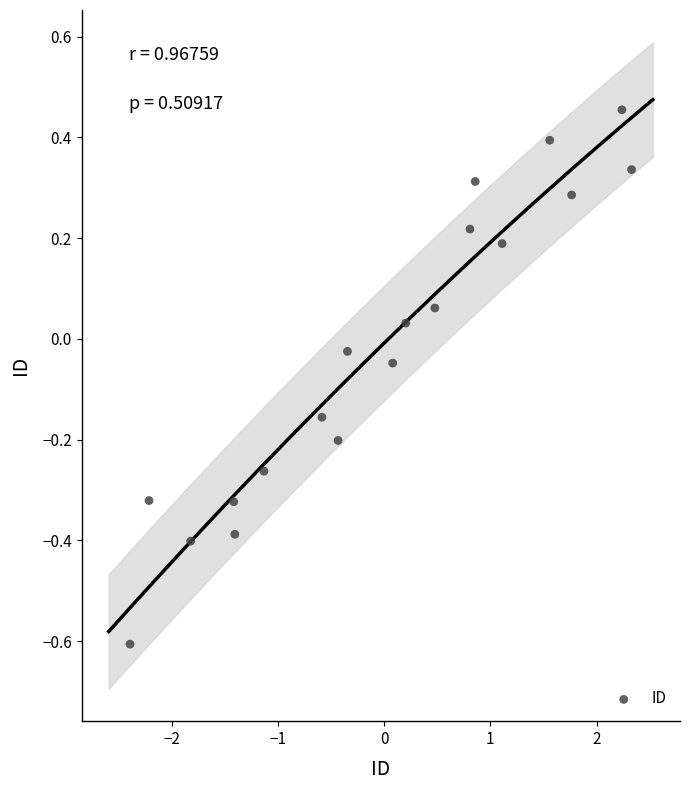

What is the range of X values (max minus min)?

4.7